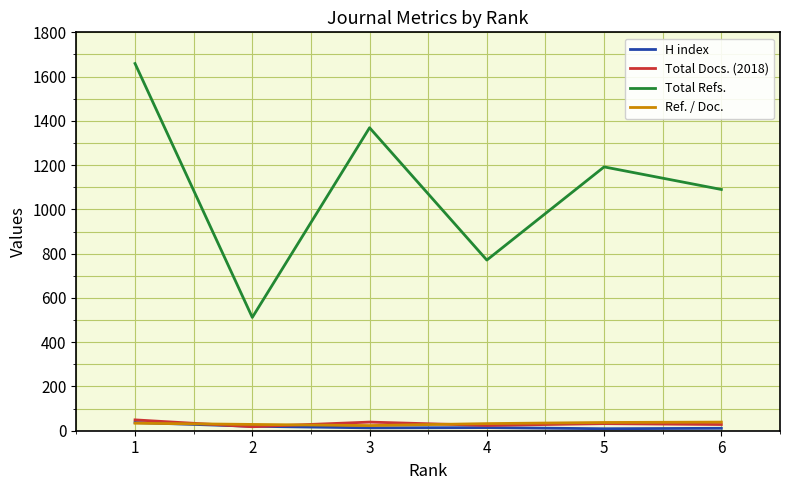

What is the maximum value shown in the chart?

1659.0